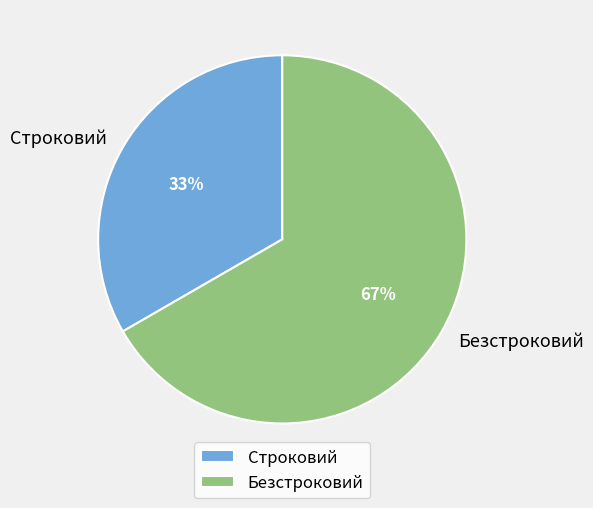

Which slice is the smallest?

Строковий